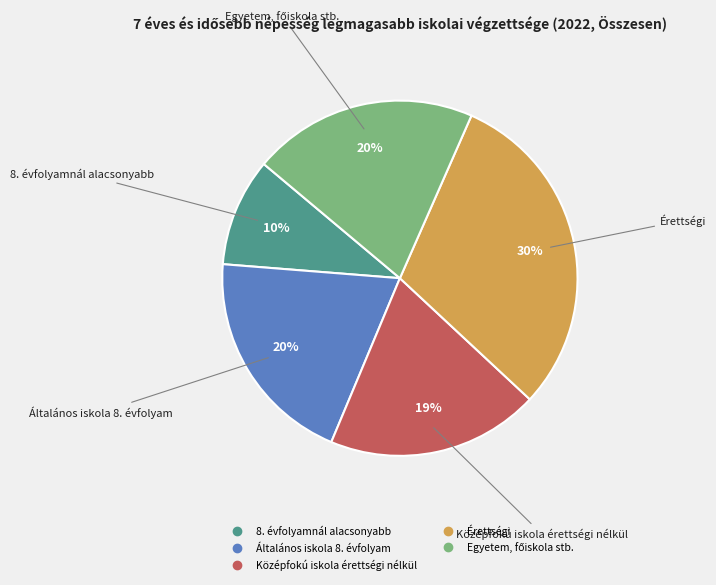

Is there a majority slice in this chart?

No